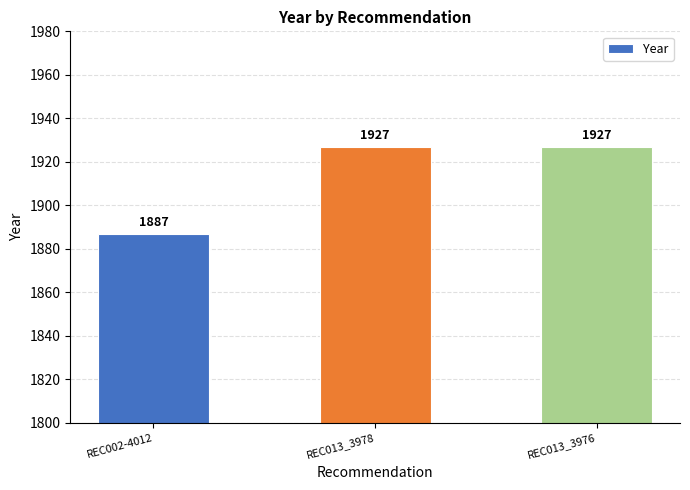

Where is the data nearest to the value 1907?

REC002-4012